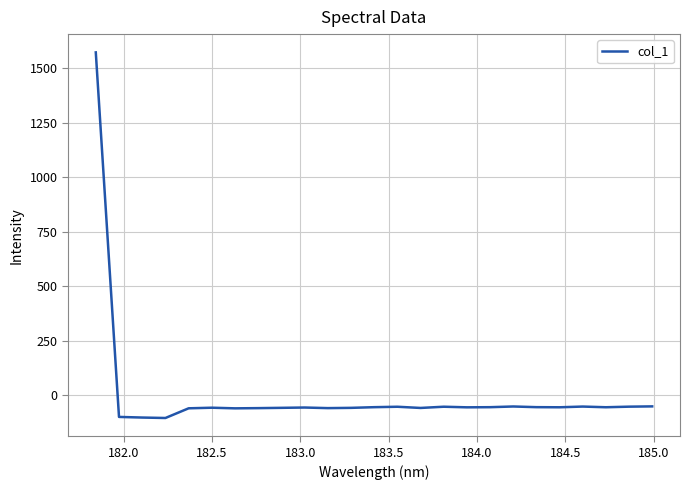

What is the smallest value displayed?

-104.3